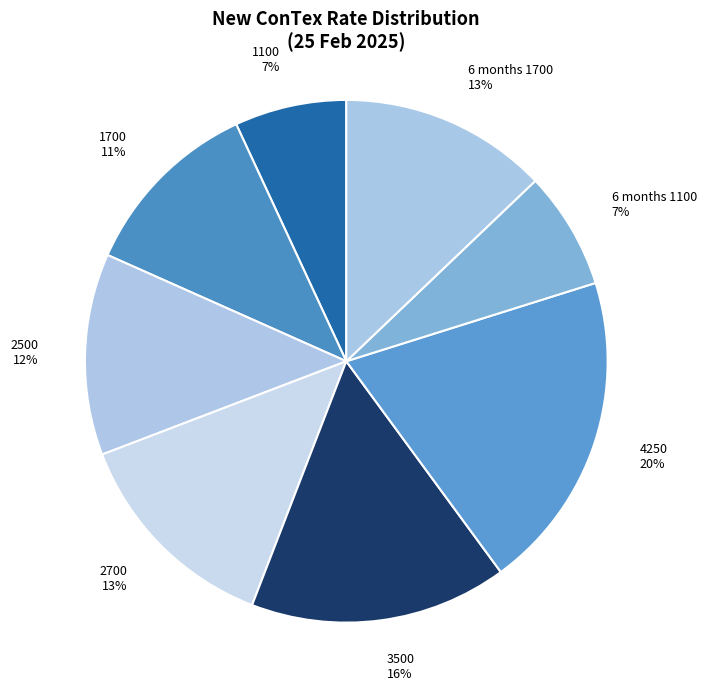

Combined, do 6 months 1700 and 4250 account for over 50%?

No